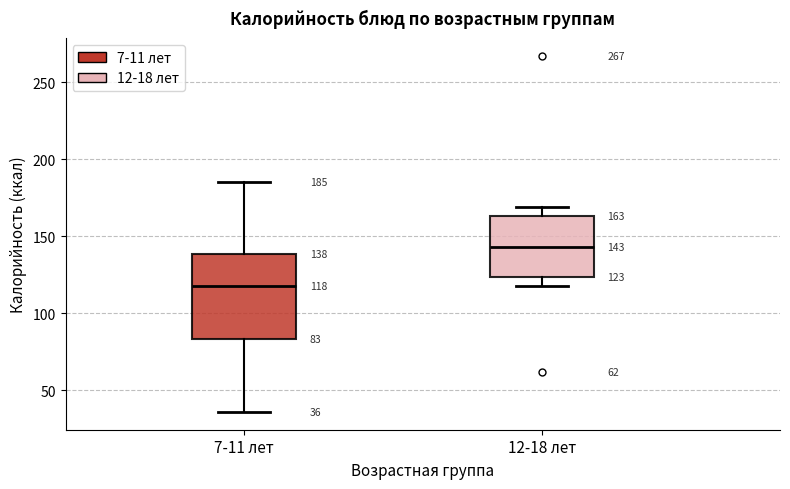

Which box's median line is the lowest?

7-11 лет